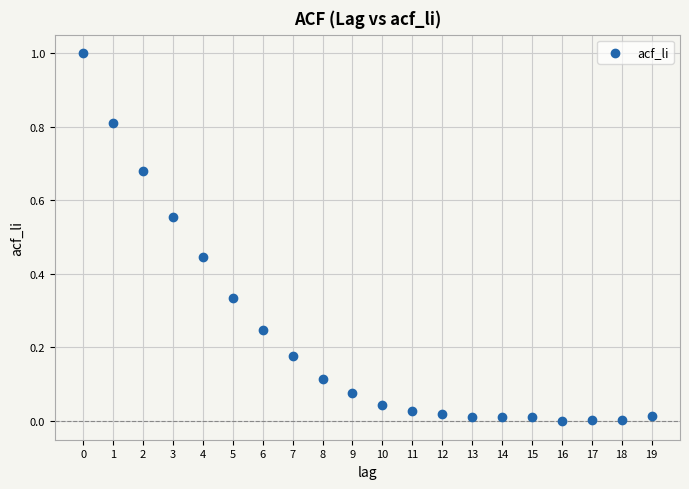

What is the range of Y values (max minus min)?

1.0